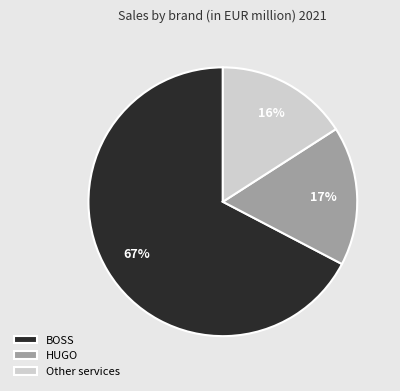

To the nearest percent, what portion does Other services represent?

16%